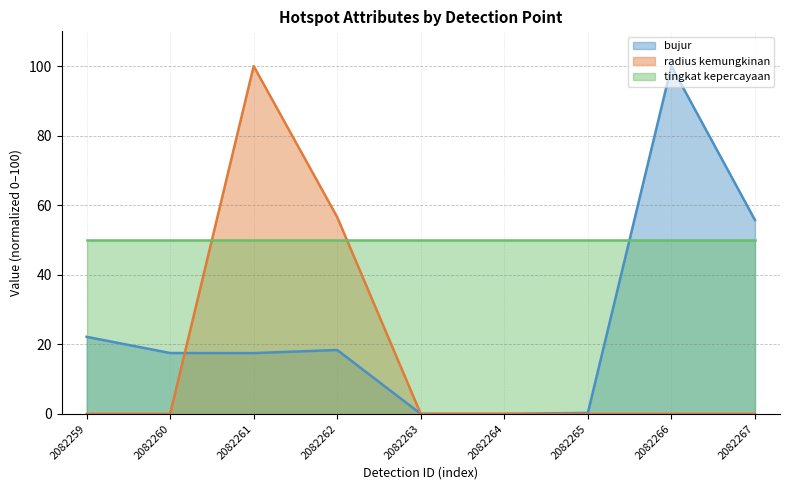

Where do radius kemungkinan and bujur first cross each other?

2082260 and 2082261